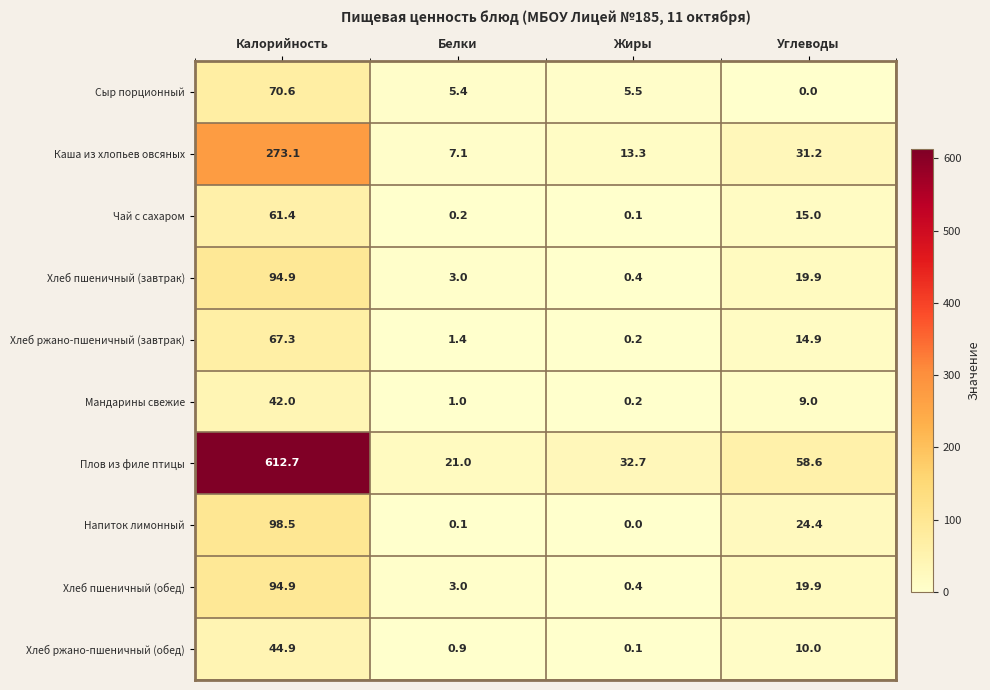

How many data points in Каша из хлопьев овсяных are above 31?

2